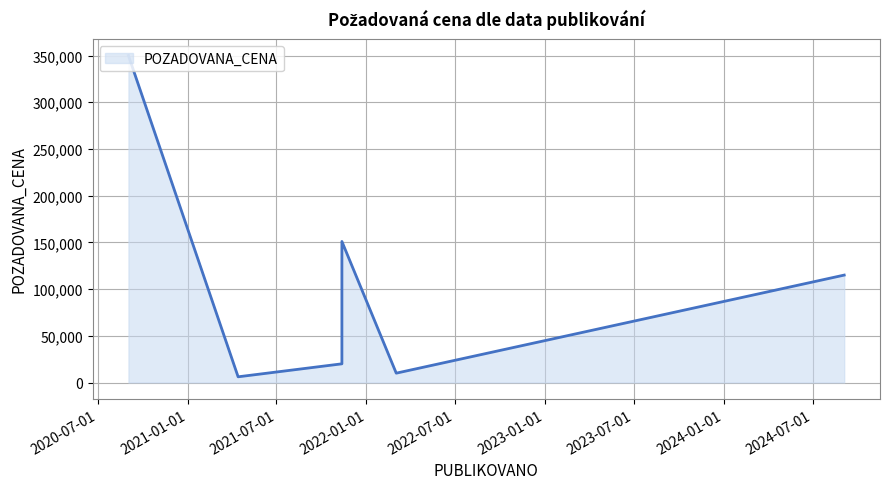

True or false: the data shows 10000 at 2022-03-03.

True